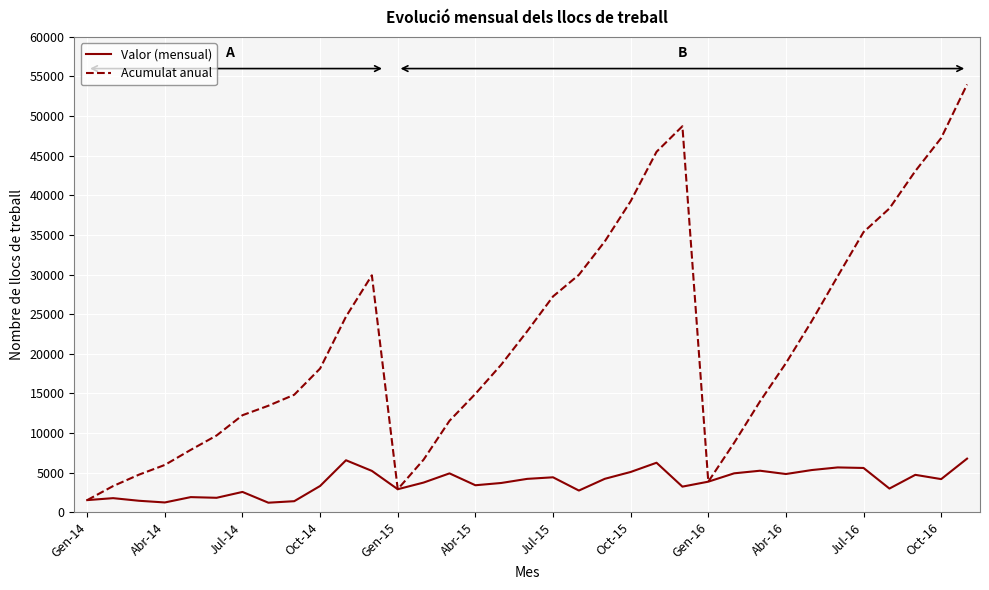

List the series in order of their peak value, lowest first.

Valor (mensual), Acumulat anual